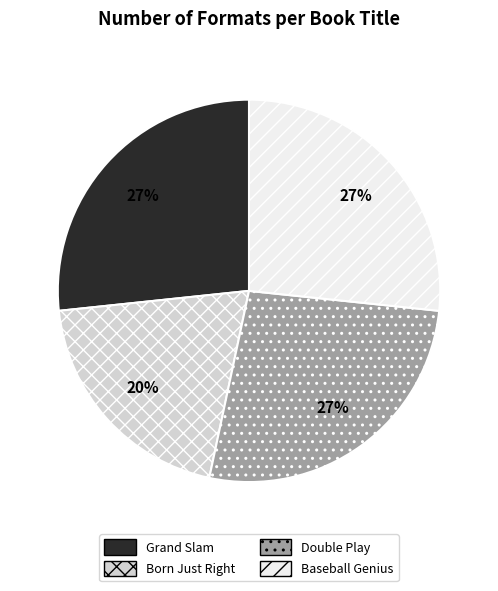

Approximately how many times larger is the value at Baseball Genius compared to Double Play?

1.0